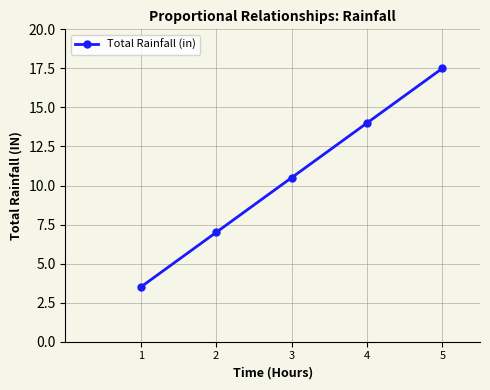

What is the greatest value displayed?

17.5